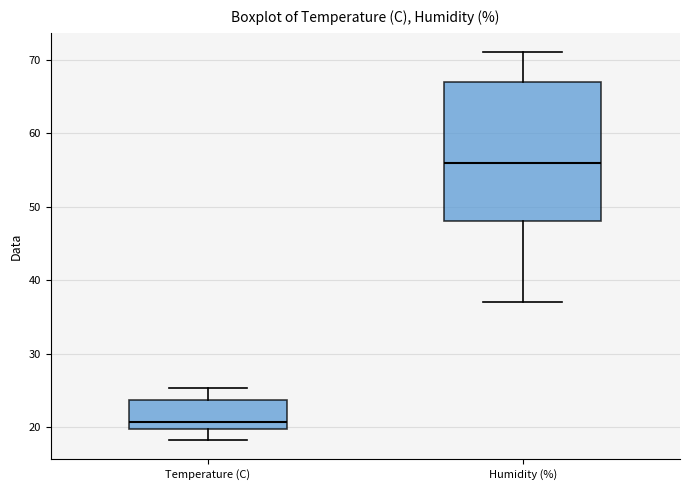

Where is the upper edge of the box for Humidity (%) on the y-axis? The values are not printed on the chart, so give them approximately, as read against the axis.

67